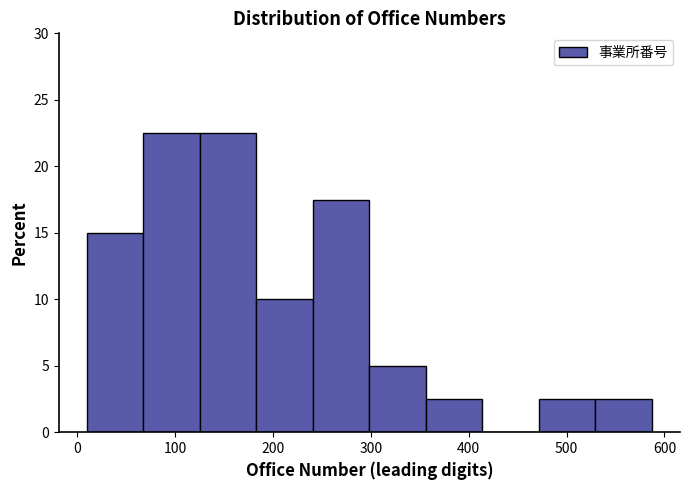

Reading left to right, transcribe this chart: for each bar, give the range it covers on the x-axis and its height. Neither the bar edges nor the heights are printed on the chart, so give them approximately, as read against the axes.

10 to 70: 15.0
70 to 130: 22.5
130 to 180: 22.5
180 to 240: 10.0
240 to 300: 17.5
300 to 360: 5.0
360 to 410: 2.5
410 to 470: 0
470 to 530: 2.5
530 to 590: 2.5